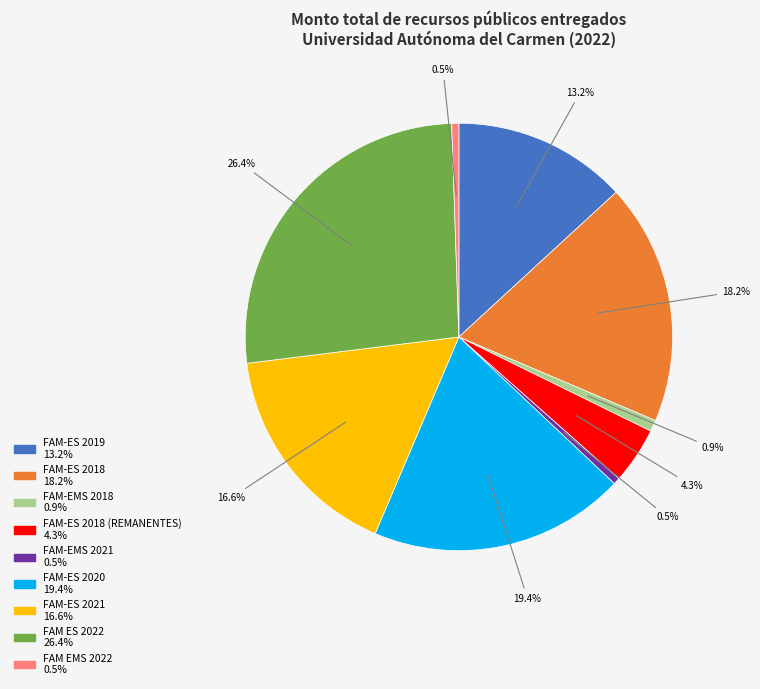

How many slices are in this pie chart?

9